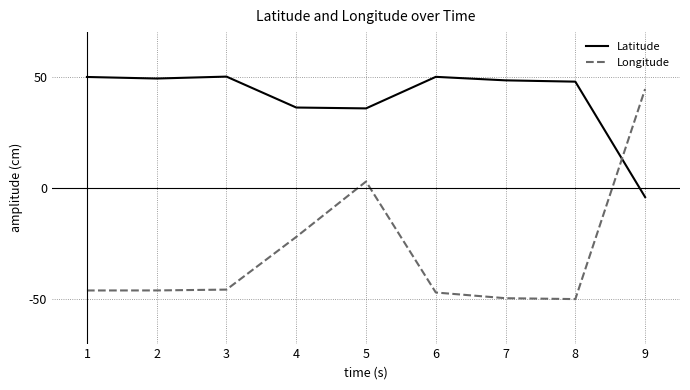

Is the value of Latitude at 8 greater than the value of Longitude at 4?

Yes